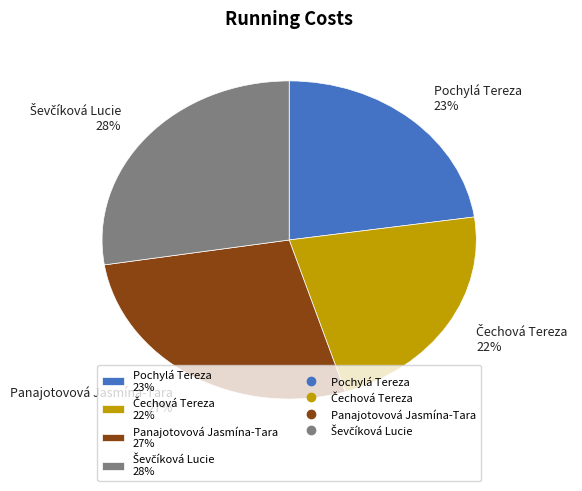

The Pochylá Tereza slice represents 23% of the pie. True or false?

True